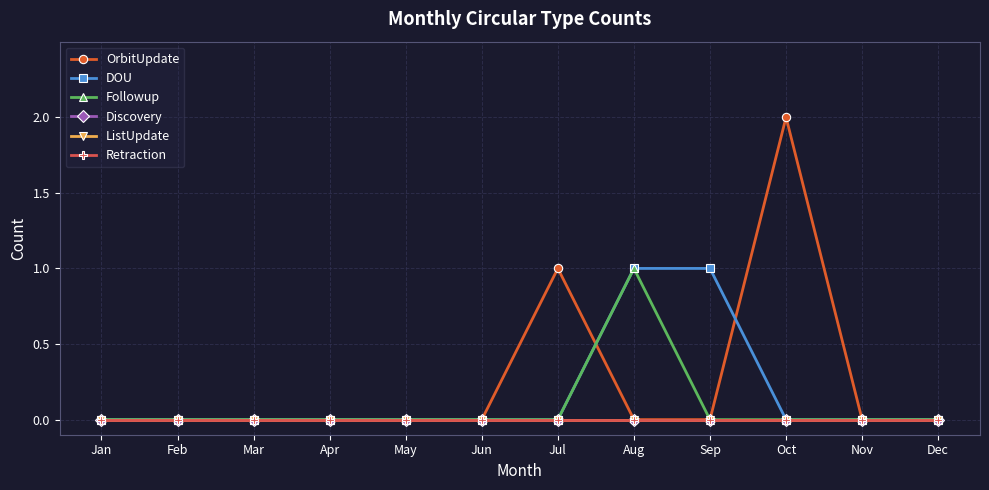

Rank the categories by OrbitUpdate value from lowest to highest.

Jan, Feb, Mar, Apr, May, Jun, Aug, Sep, Nov, Dec, Jul, Oct